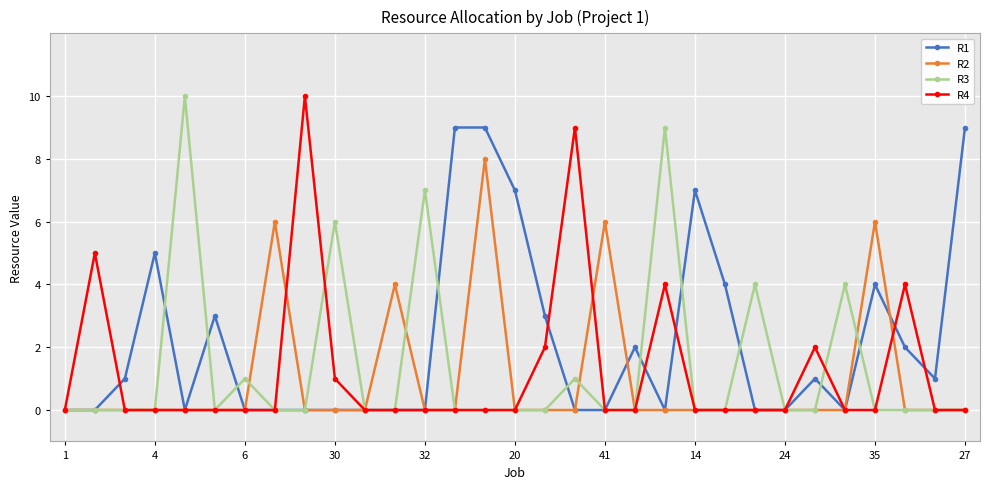

True or false: R4 has more than 0 interior local peaks.

True